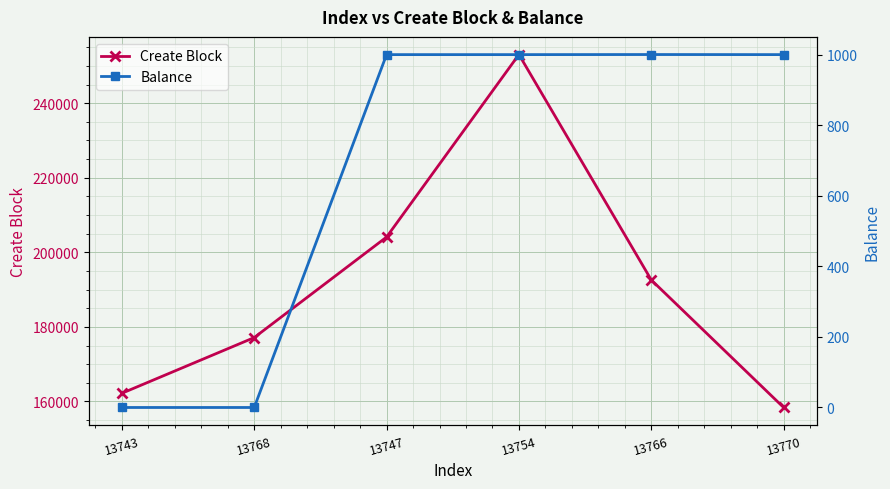

True or false: Create Block has a value of 53862.6 at 13747.

False